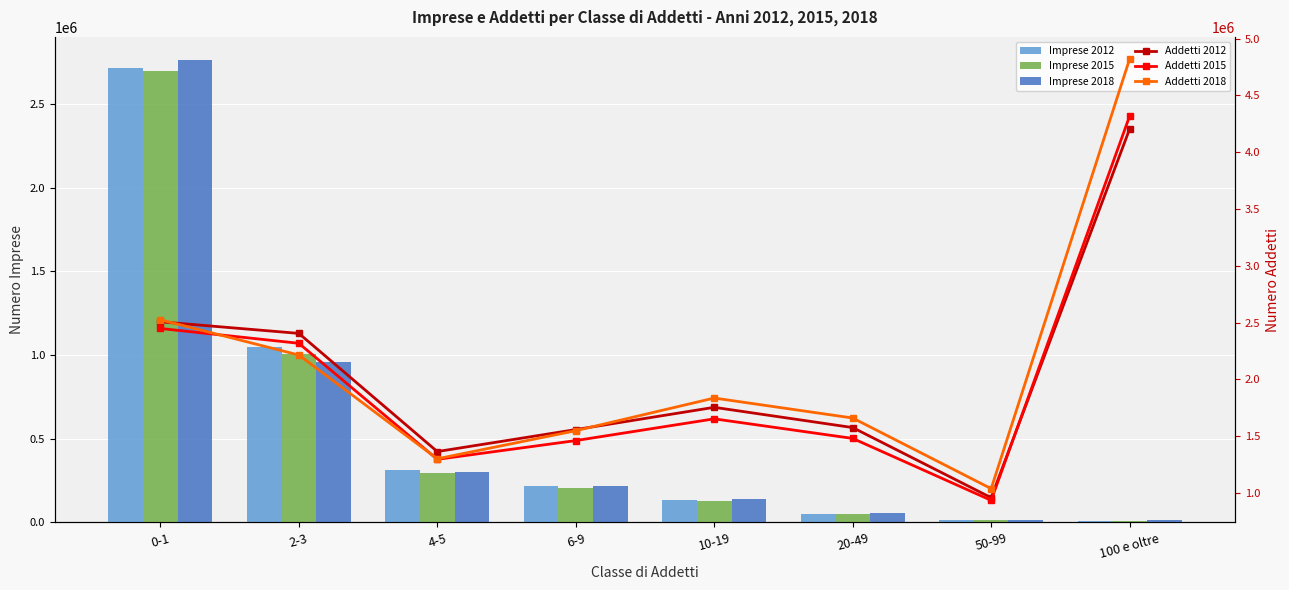

What is the label of the 1st bar from the left?

0-1